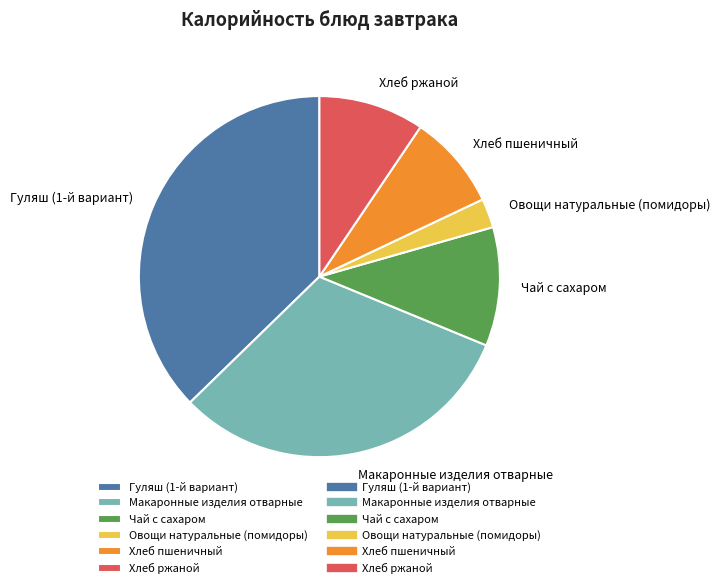

How many segments does this pie chart have?

6